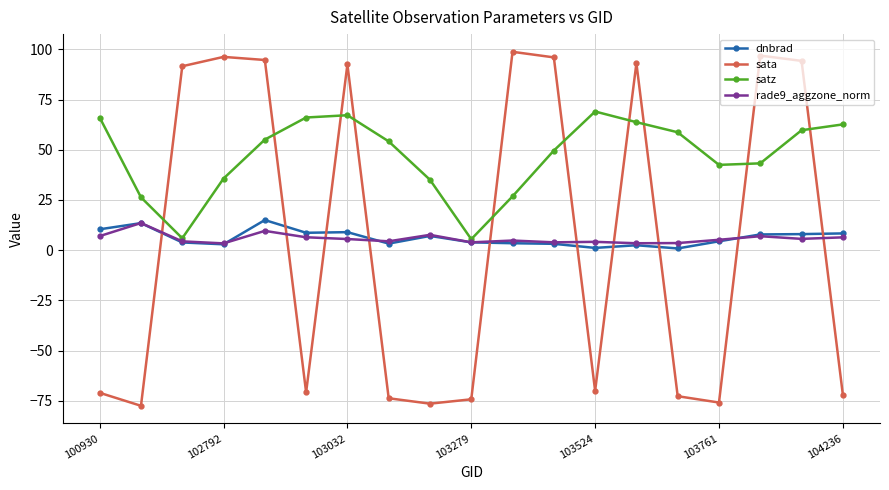

What is the value of the sata point at the 10th from the left?

-74.3